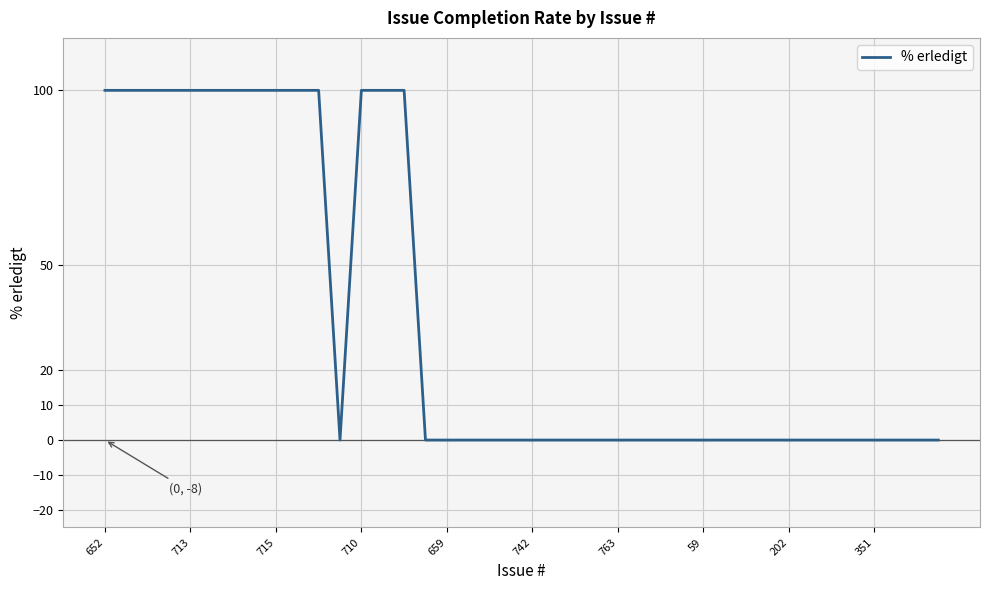

What is the sum of all values?

1400